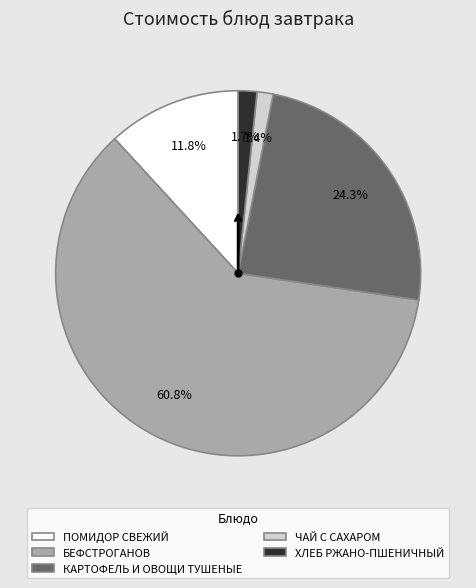

How many slices are in this pie chart?

5